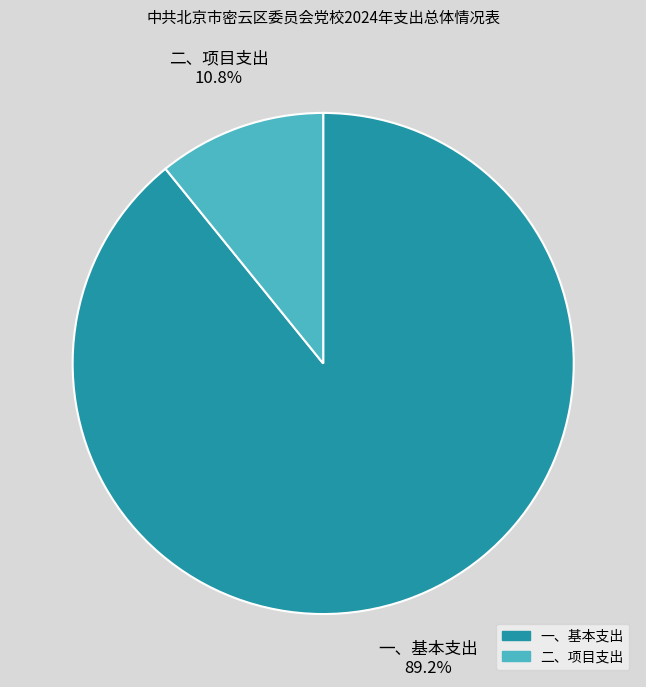

Does 二、项目支出 account for over 50% of the chart?

No